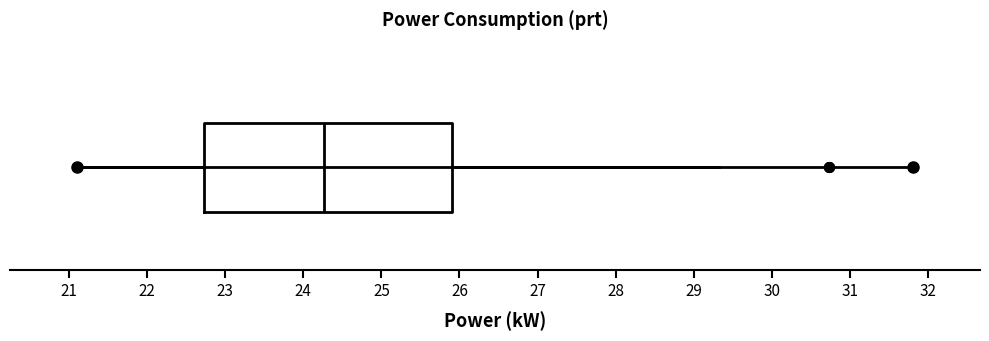

Where does the left whisker of the box end on the x-axis? The values are not printed on the chart, so give them approximately, as read against the axis.

21.1